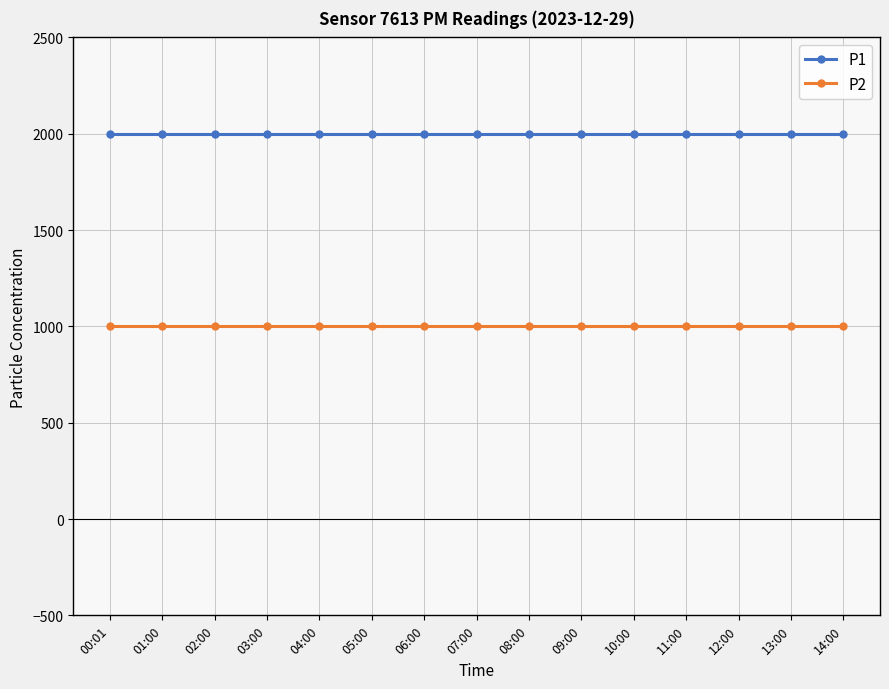

What is the label of the 4th point from the left?

03:00